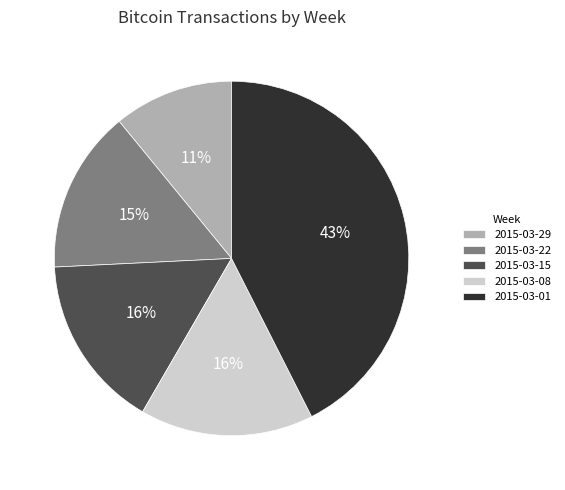

The 2015-03-22 slice represents 15% of the pie. True or false?

True